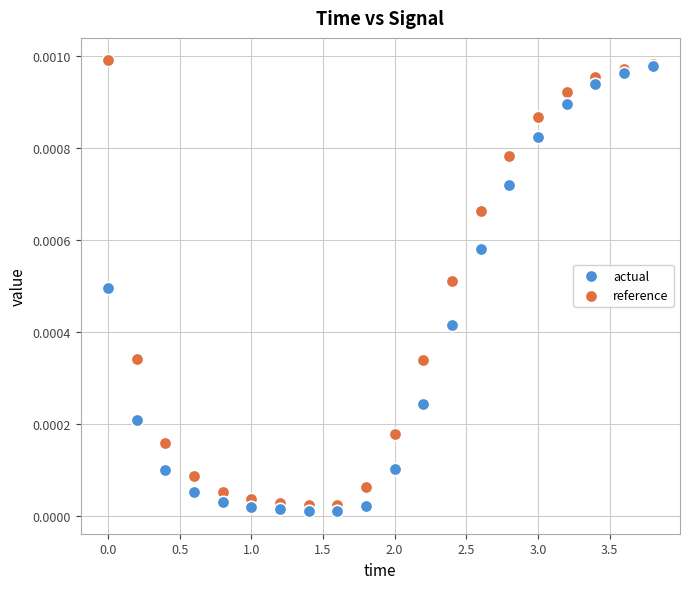

What are all the series names shown in the legend?

actual, reference